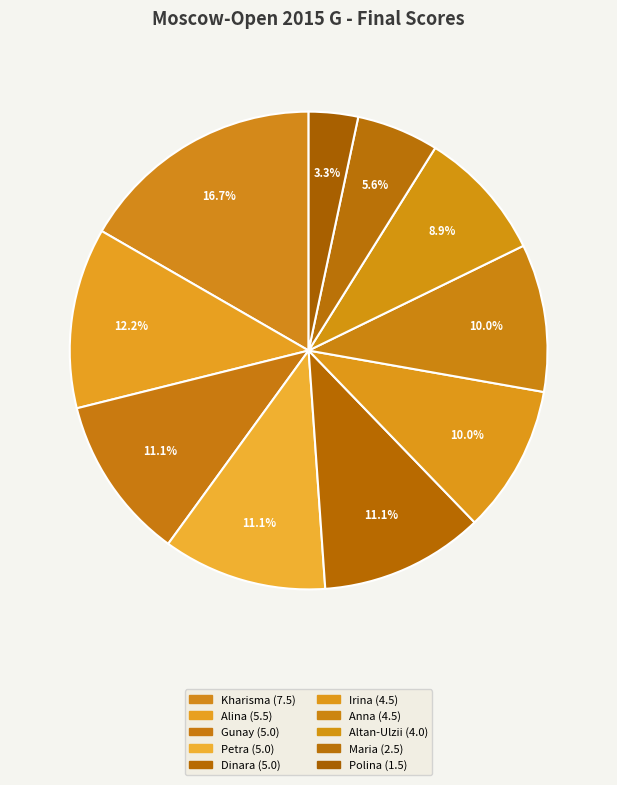

Count the number of slices in the pie.

10